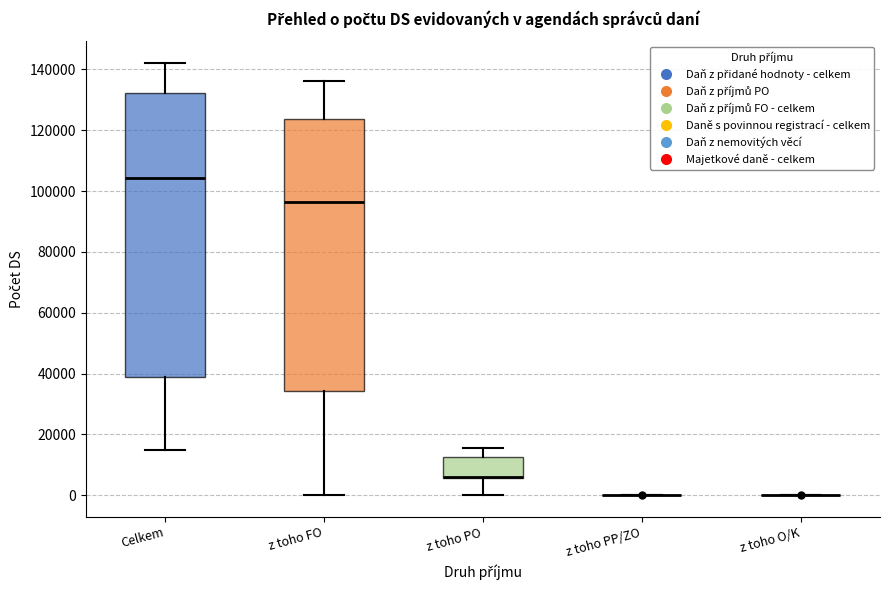

Reading left to right, transcribe this box plot: for each box, give where its median line is, the range the box spans, and where its two whiskers end, as read against the y-axis. The values are not printed on the chart, so give them approximately, as read against the axis.

Celkem: median 104000, box 38000 to 132000, whiskers 14000 to 142000
z toho FO: median 96000, box 34000 to 124000, whiskers 0 to 136000
z toho PO: median 6000 (drawn on the box's lower edge), box 6000 to 12000, whiskers 0 to 16000
z toho PP/ZO: box collapsed to a line at 0, whiskers 0 to 0
z toho O/K: box collapsed to a line at 0, whiskers 0 to 0